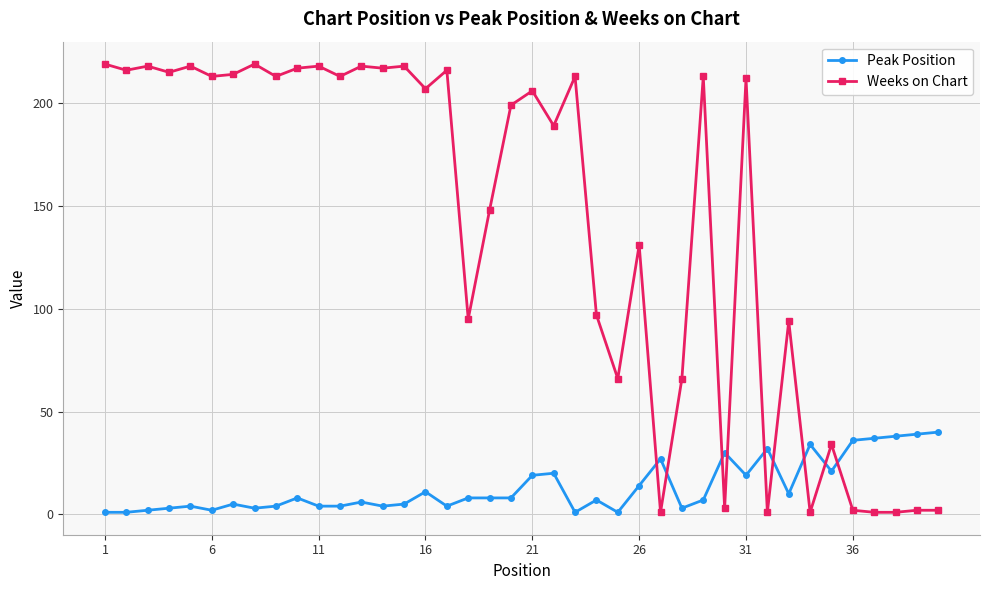

What is the difference between the maximum and minimum values in the Peak Position series?

39